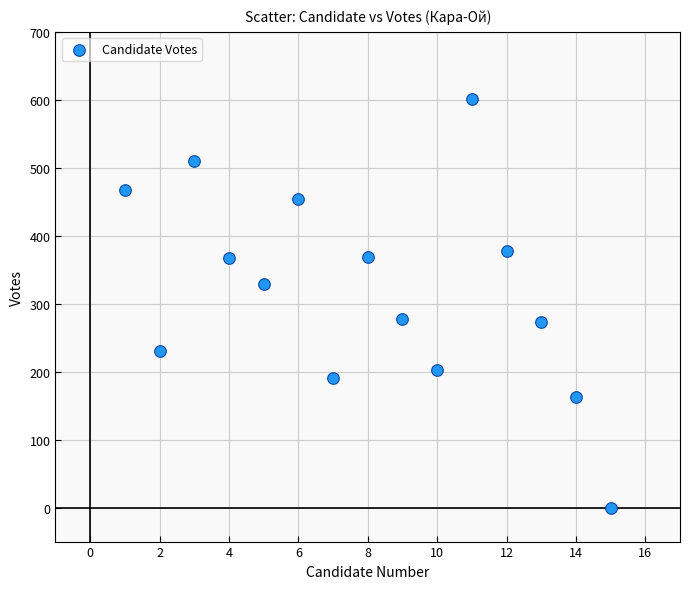

What is the range of X values (max minus min)?

14